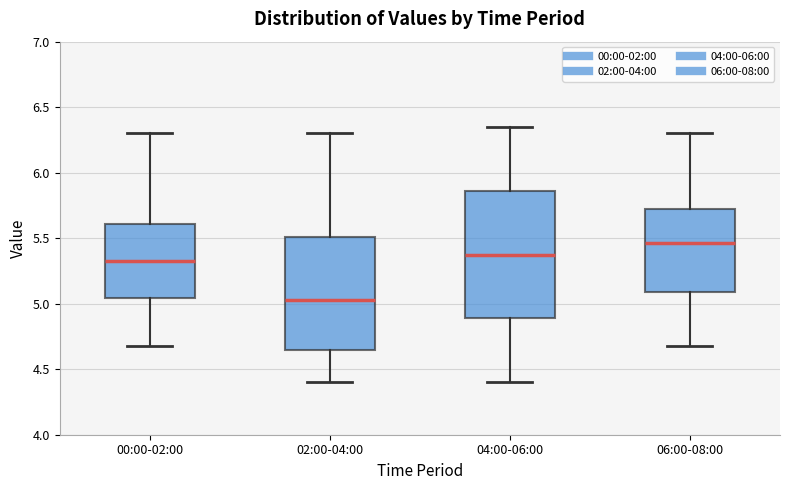

Reading left to right, read every box against the y-axis: the position of its median line, the range the box covers, and the ends of its whiskers. The values are not printed on the chart, so give them approximately, as read against the axis.

00:00-02:00: median 5.35, box 5.05 to 5.60, whiskers 4.70 to 6.30
02:00-04:00: median 5.05, box 4.65 to 5.50, whiskers 4.40 to 6.30
04:00-06:00: median 5.40, box 4.90 to 5.85, whiskers 4.40 to 6.35
06:00-08:00: median 5.45, box 5.10 to 5.75, whiskers 4.70 to 6.30